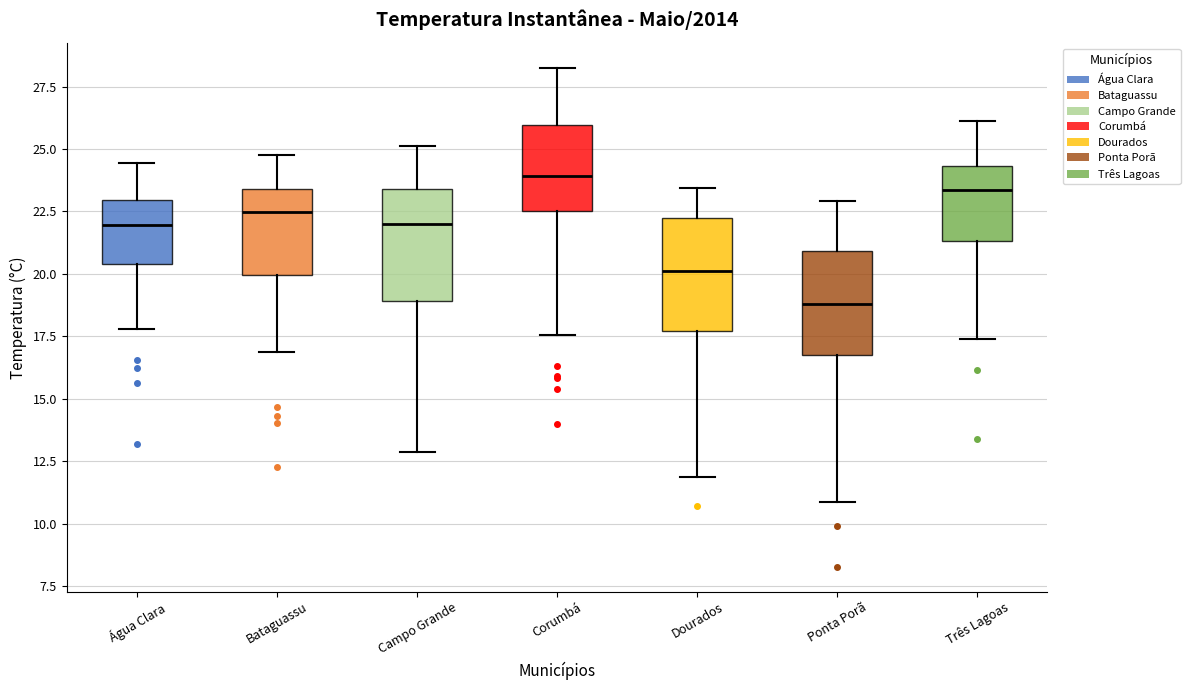

Which box has the lowest median line?

Ponta Porã